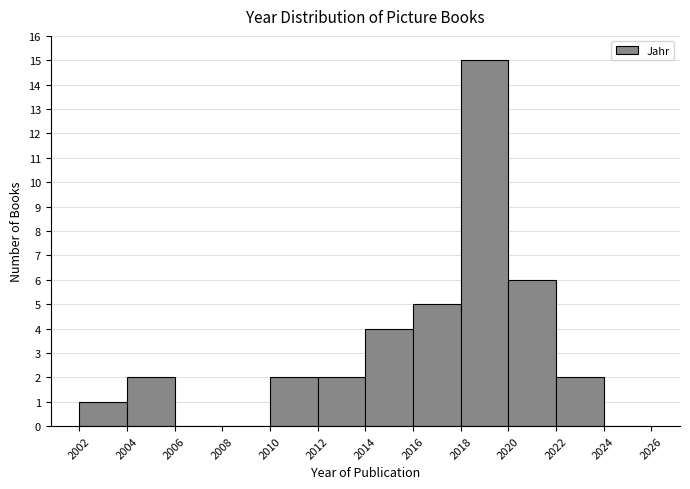

Reading left to right, transcribe this chart: for each bar, give the range it covers on the x-axis and its height. The values are not printed on the chart, so give them approximately, as read against the axis.

2002 to 2004: 1
2004 to 2006: 2
2006 to 2008: 0
2008 to 2010: 0
2010 to 2012: 2
2012 to 2014: 2
2014 to 2016: 4
2016 to 2018: 5
2018 to 2020: 15
2020 to 2022: 6
2022 to 2024: 2
2024 to 2026: 0